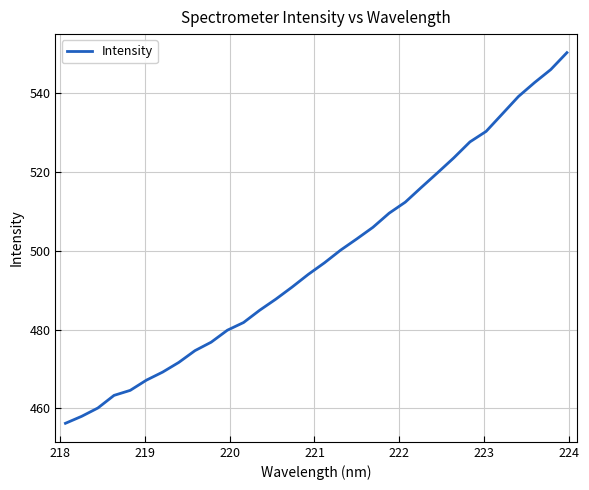

What is the maximum value shown in the chart?

550.3